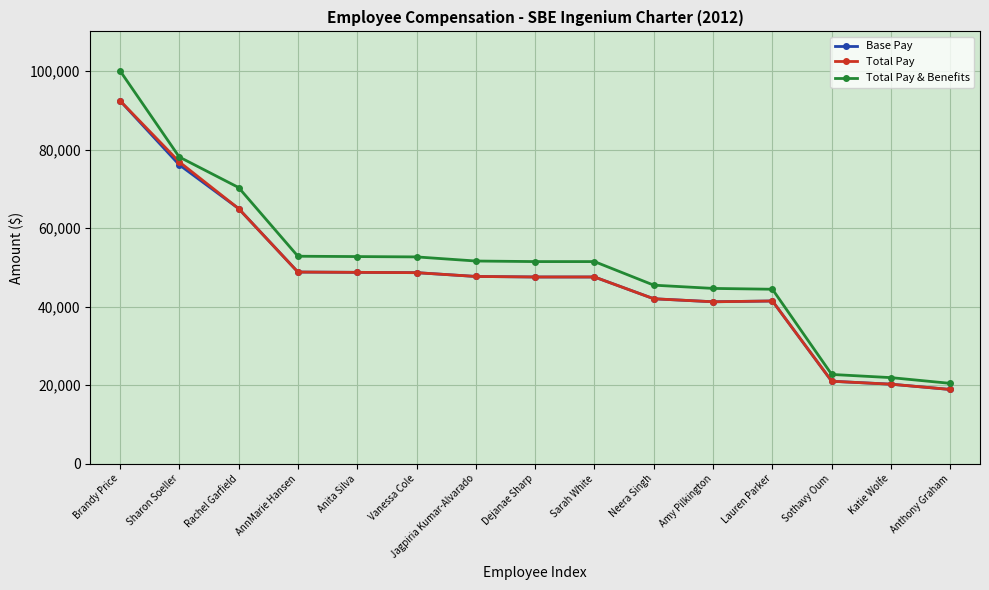

What is the approximate value of Total Pay & Benefits at Anita Silva?

52767.8